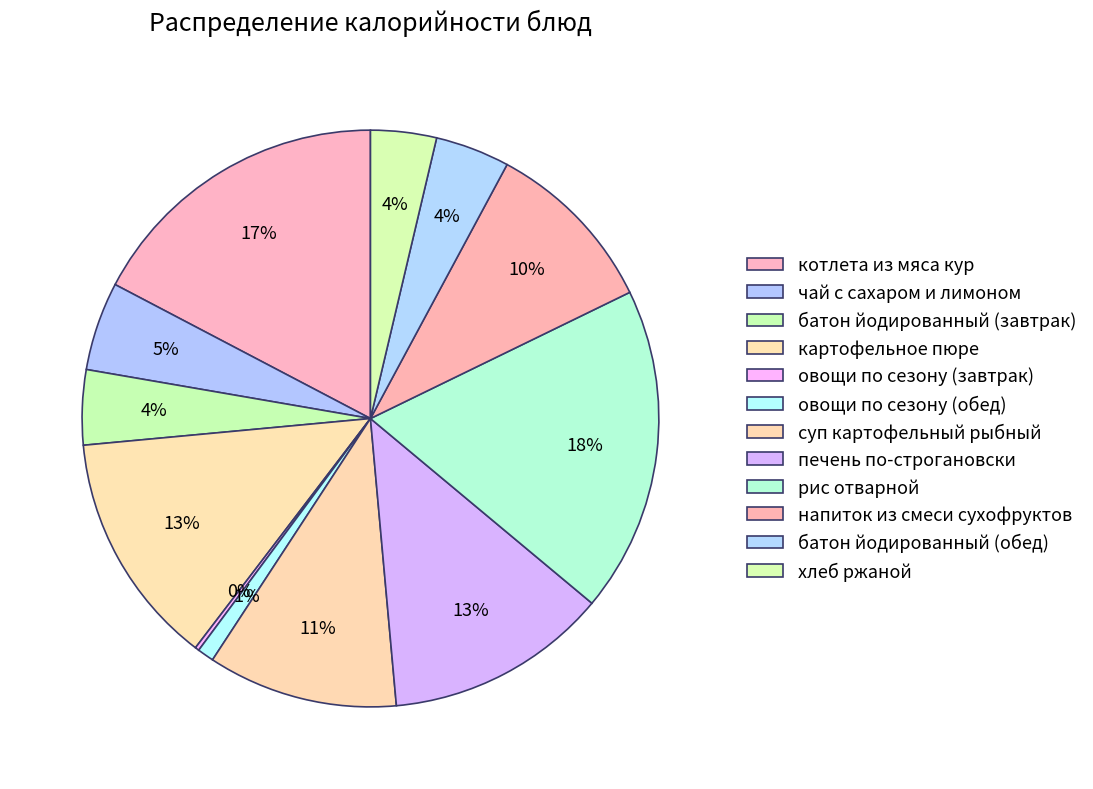

To the nearest percent, what is the difference between the напиток из смеси сухофруктов and овощи по сезону (завтрак) slice percentages?

10%